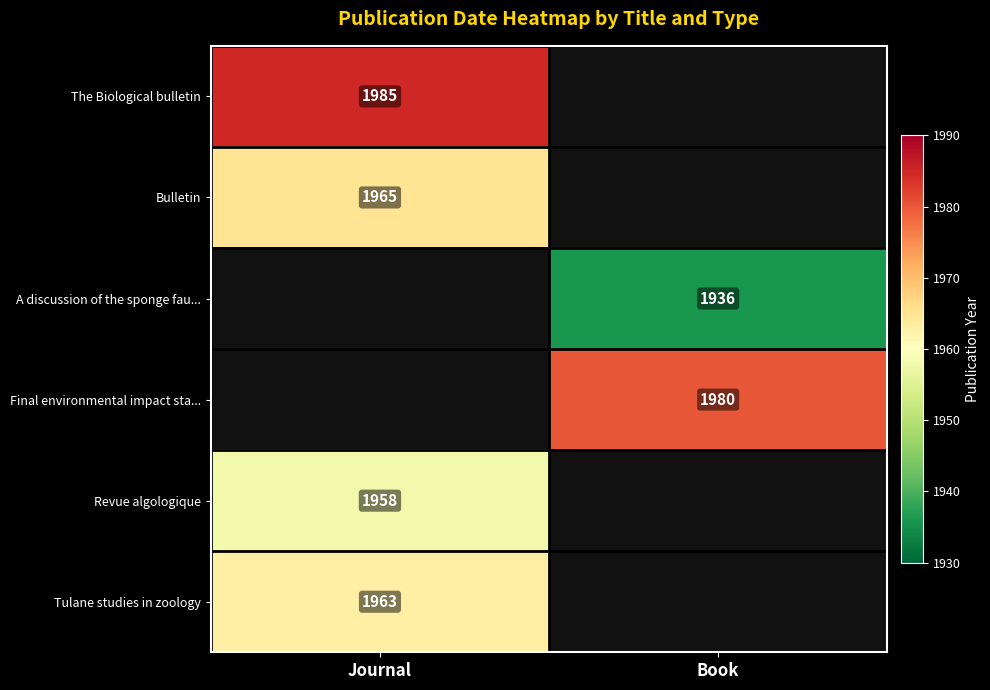

Which category has the highest value across all series?

Journal